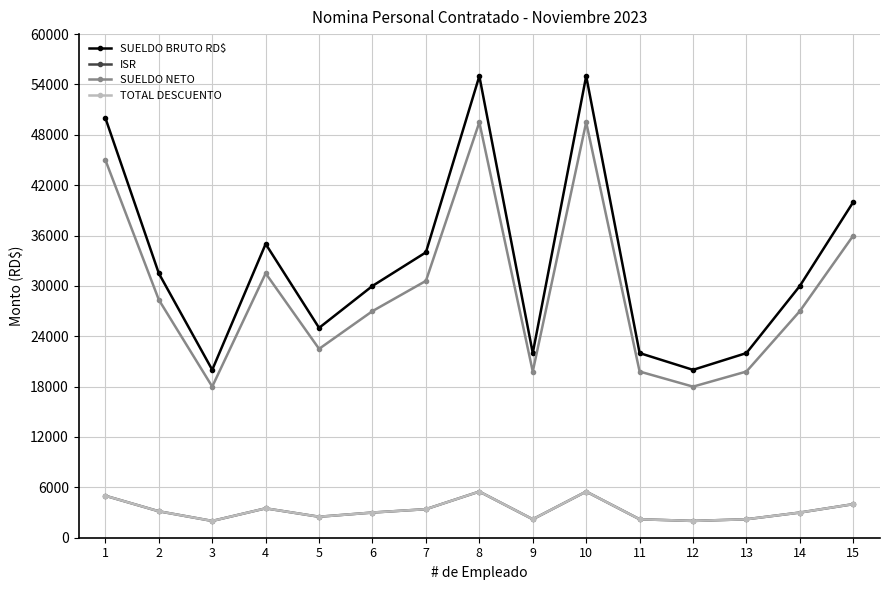

Does the chart have visible grid lines?

Yes